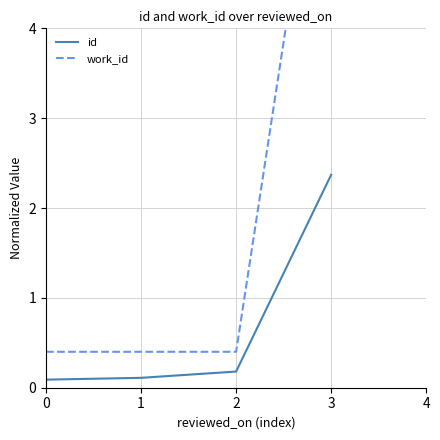

True or false: work_id and id cross at least once.

False